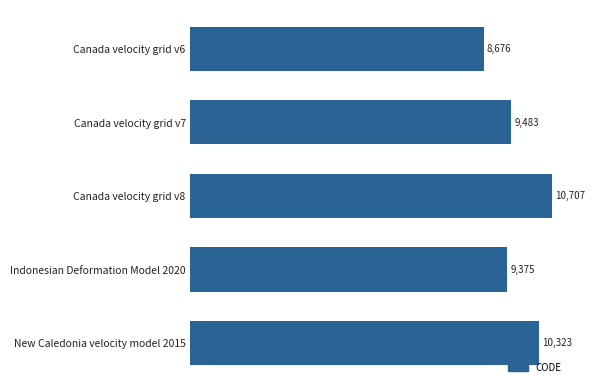

What is the difference between the maximum and minimum values?

2031